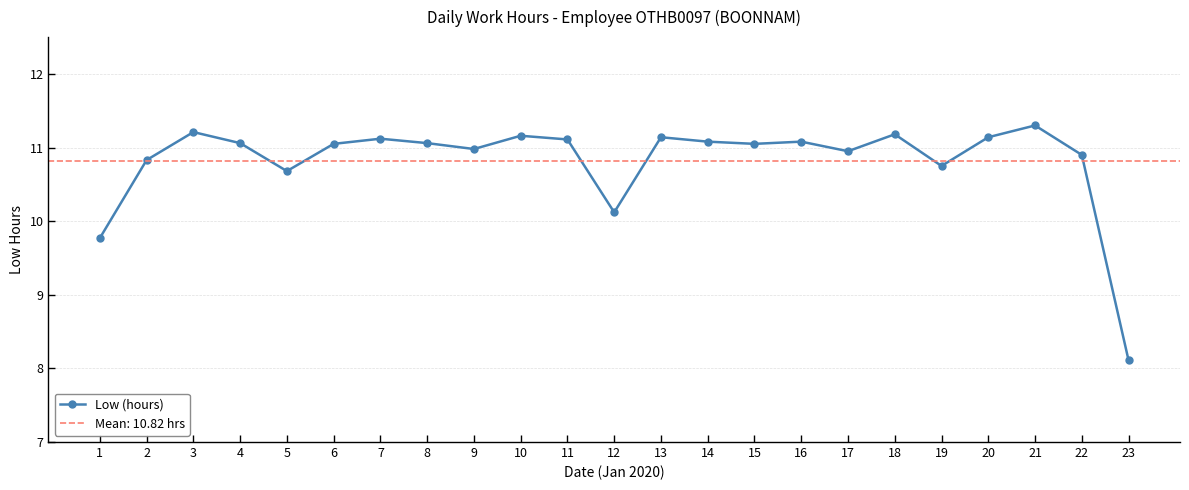

At which label is the value closest to 9?

1